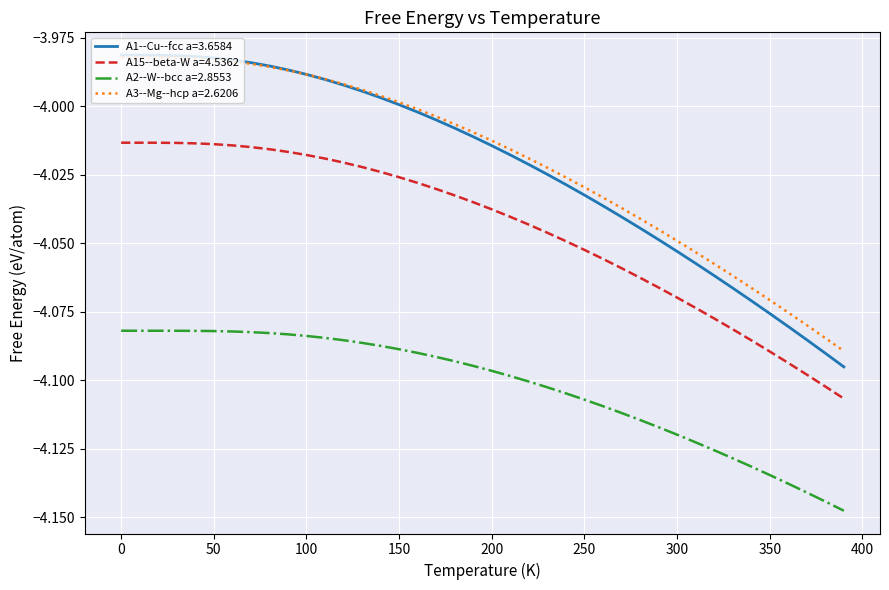

True or false: A1--Cu--fcc a=3.6584 and A2--W--bcc a=2.8553 intersect in this chart.

False